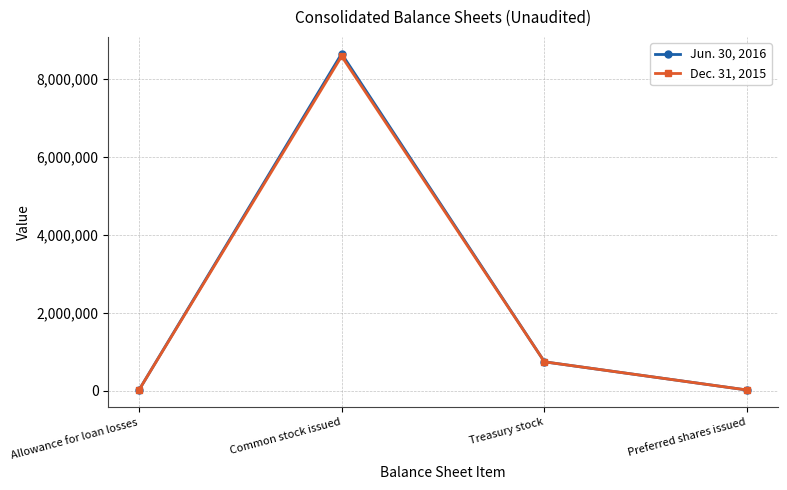

Rank the series at Common stock issued from highest to lowest value.

Jun. 30, 2016, Dec. 31, 2015